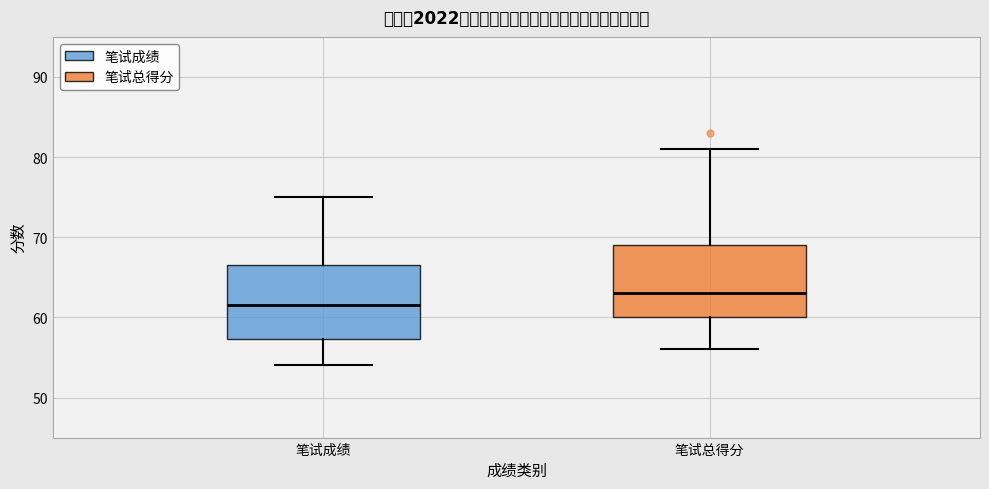

Reading left to right, transcribe this box plot: for each box, give where its median line is, the range the box spans, and where its two whiskers end, as read against the y-axis. The values are not printed on the chart, so give them approximately, as read against the axis.

笔试成绩: median 62, box 57 to 67, whiskers 54 to 75
笔试总得分: median 63, box 60 to 69, whiskers 56 to 81